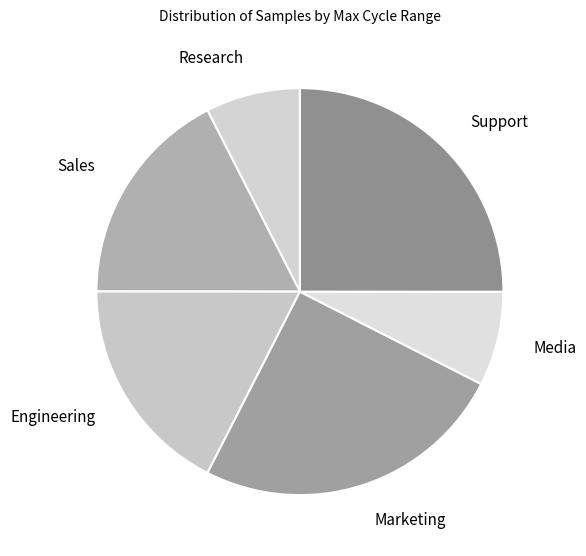

Combined, do Sales and Media account for over 50%?

No